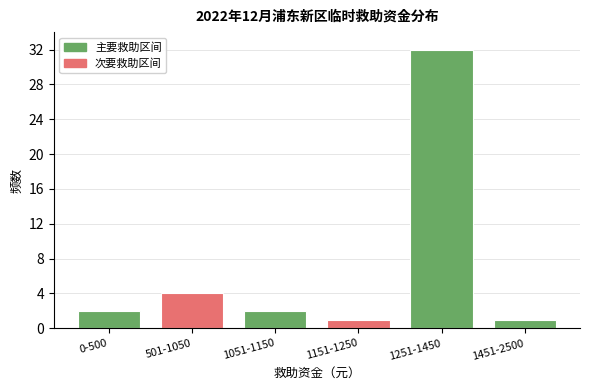

Reading right to left, what are all the values shown in this chart?

1451-2500=1	1251-1450=32	1151-1250=1	1051-1150=2	501-1050=4	0-500=2